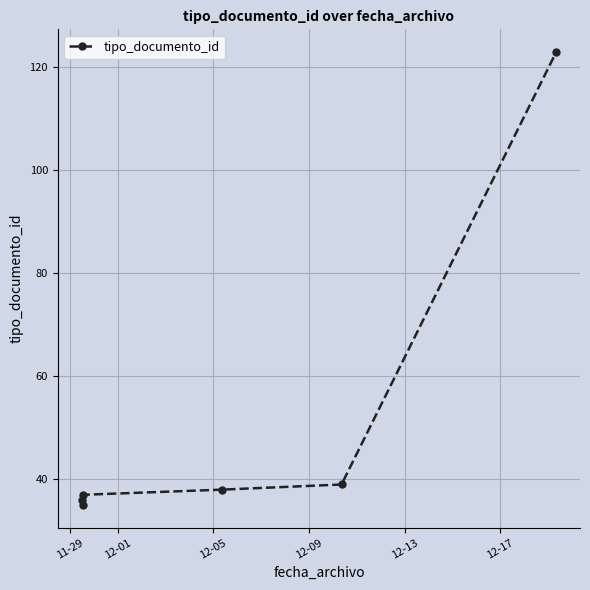

What position from the right is 12-09?

3